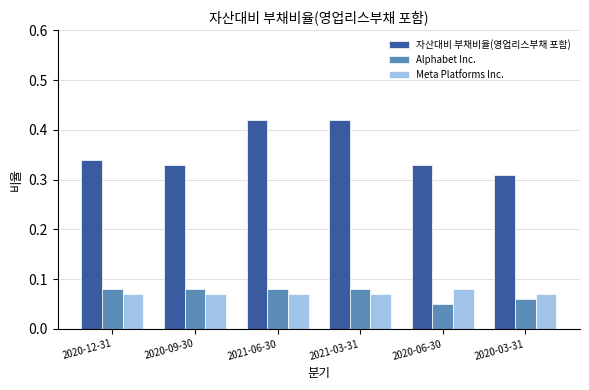

Is the value of Meta Platforms Inc. at 2021-03-31 greater than the value of 자산대비 부채비율(영업리스부채 포함) at 2021-03-31?

No